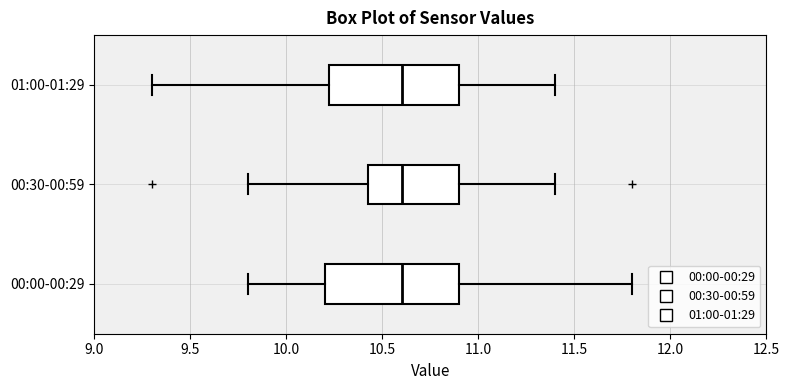

Reading bottom to top, transcribe this box plot: for each box, give where its median line is, the range the box spans, and where its two whiskers end, as read against the x-axis. The values are not printed on the chart, so give them approximately, as read against the axis.

00:00-00:29: median 10.60, box 10.20 to 10.90, whiskers 9.80 to 11.80
00:30-00:59: median 10.60, box 10.45 to 10.90, whiskers 9.80 to 11.40
01:00-01:29: median 10.60, box 10.25 to 10.90, whiskers 9.30 to 11.40